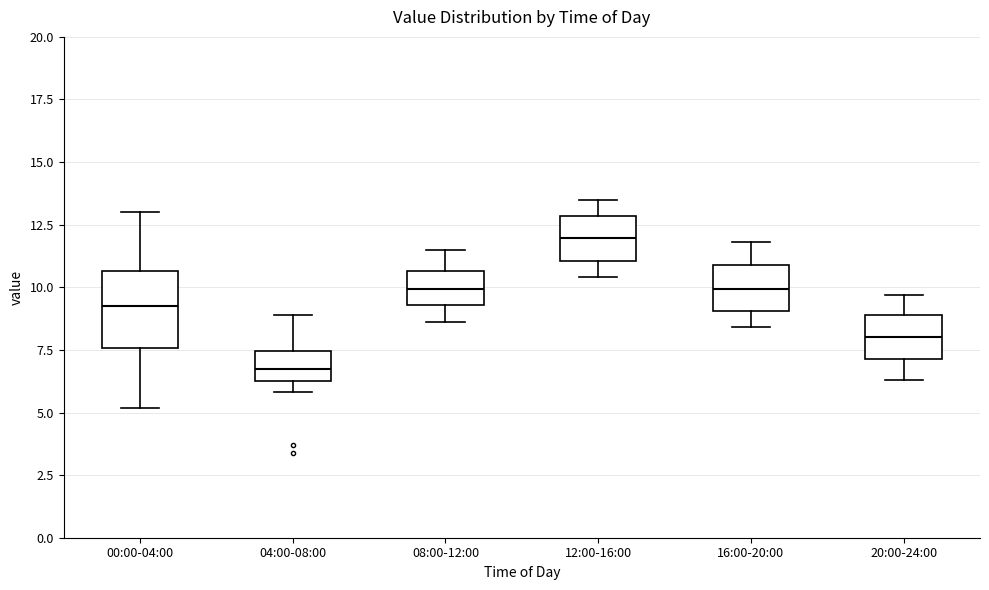

Reading left to right, read every box against the y-axis: the position of its median line, the range the box covers, and the ends of its whiskers. The values are not printed on the chart, so give them approximately, as read against the axis.

00:00-04:00: median 9.5, box 7.5 to 10.5, whiskers 5.0 to 13.0
04:00-08:00: median 7.0, box 6.5 to 7.5, whiskers 6.0 to 9.0
08:00-12:00: median 10.0, box 9.5 to 10.5, whiskers 8.5 to 11.5
12:00-16:00: median 12.0, box 11.0 to 13.0, whiskers 10.5 to 13.5
16:00-20:00: median 10.0, box 9.0 to 11.0, whiskers 8.5 to 12.0
20:00-24:00: median 8.0, box 7.0 to 9.0, whiskers 6.5 to 9.5